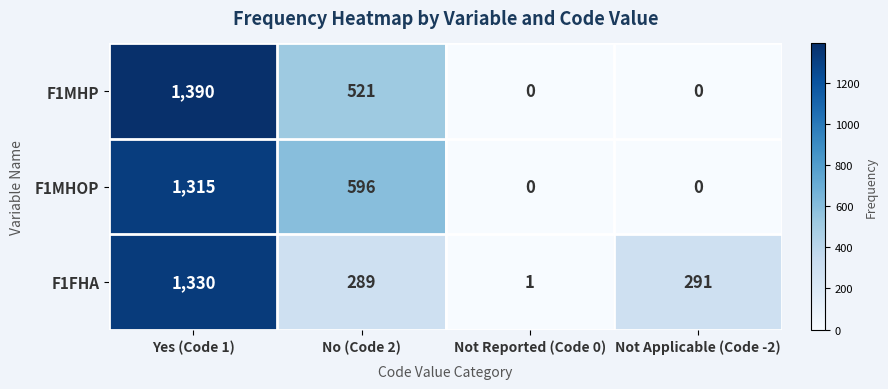

Which series has the widest spread of values?

F1MHP